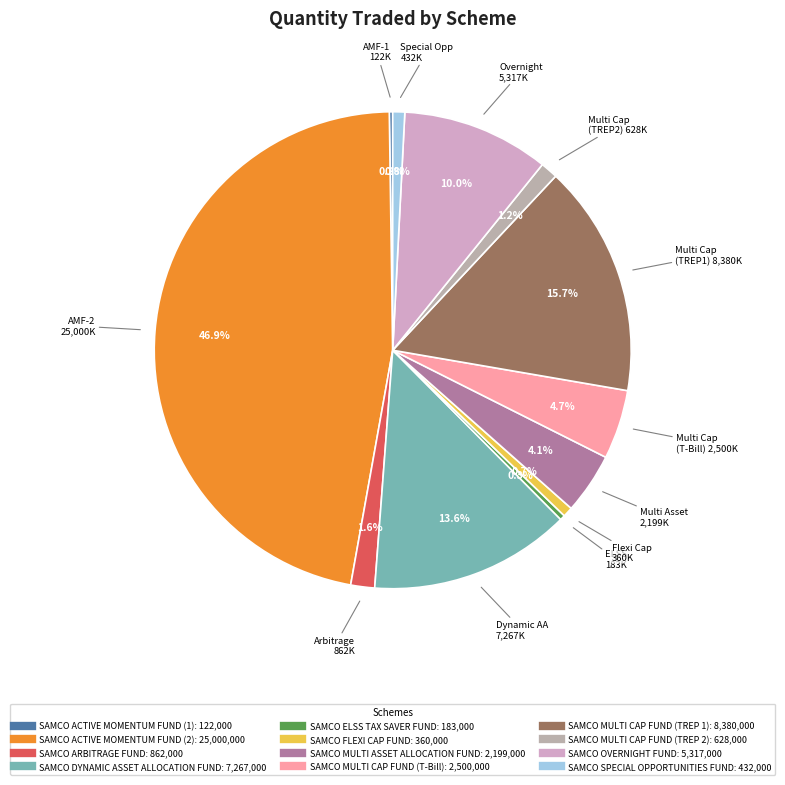

Does SAMCO DYNAMIC ASSET ALLOCATION FUND represent more than half of the total?

No